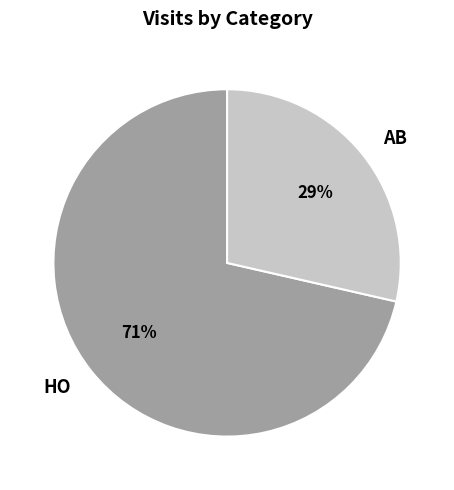

How many segments does this pie chart have?

2